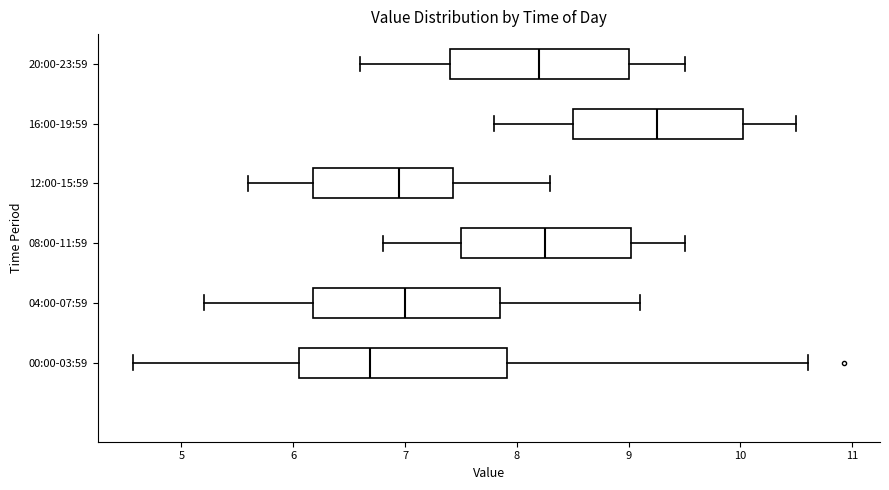

Which box is the widest, from its left edge to its right edge?

00:00-03:59